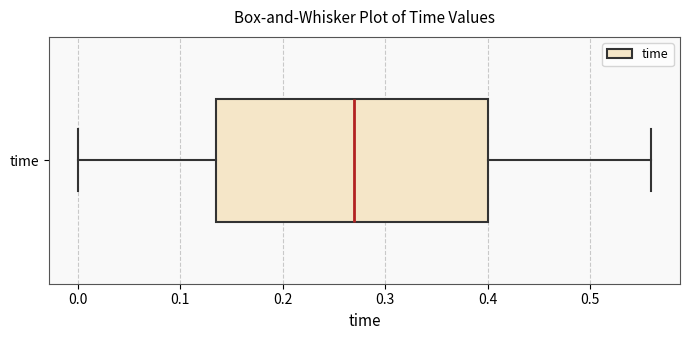

Where is the right edge of the box for time on the x-axis? The values are not printed on the chart, so give them approximately, as read against the axis.

0.40